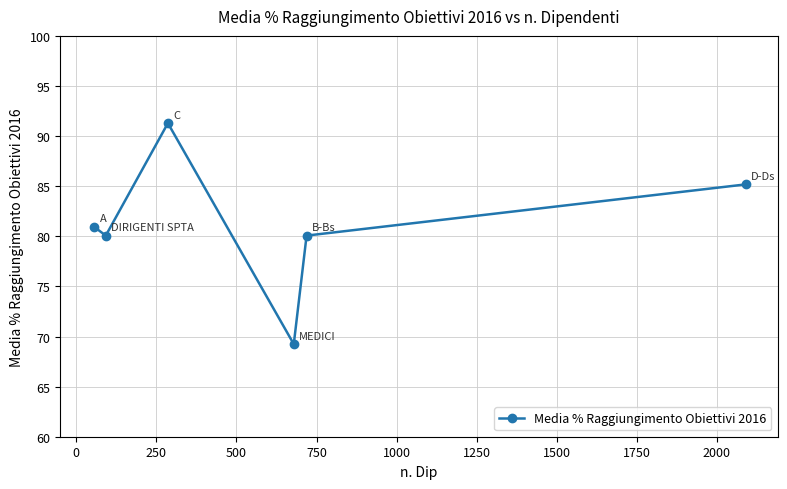

How many points are higher than both their immediate neighbors (excluding endpoints)?

1